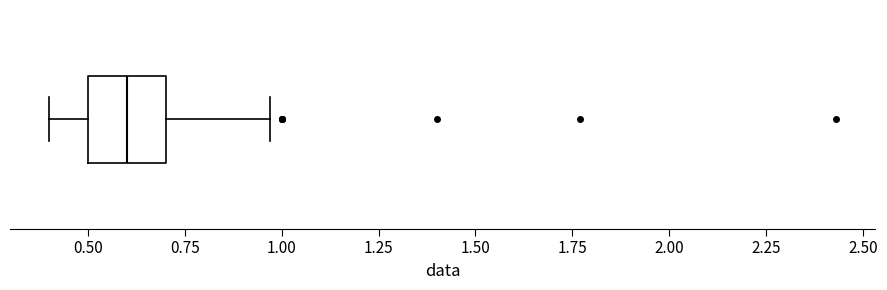

Where is the left edge of the box on the x-axis? The values are not printed on the chart, so give them approximately, as read against the axis.

0.50